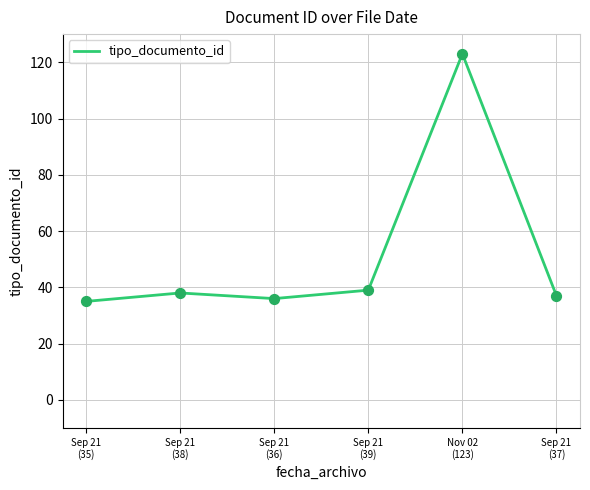

Which has a higher value, Sep 21
(37) or Sep 21
(35)?

Sep 21
(37)